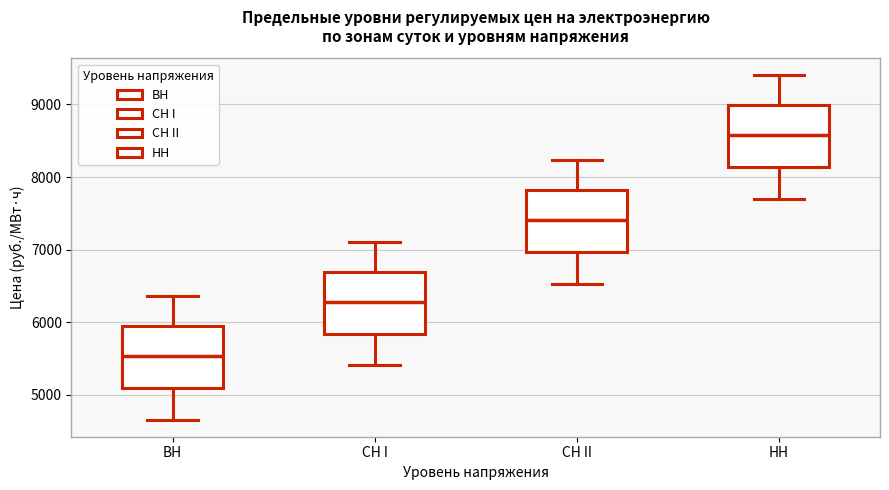

Where does the median line of the box for СН II sit on the y-axis? The values are not printed on the chart, so give them approximately, as read against the axis.

7400